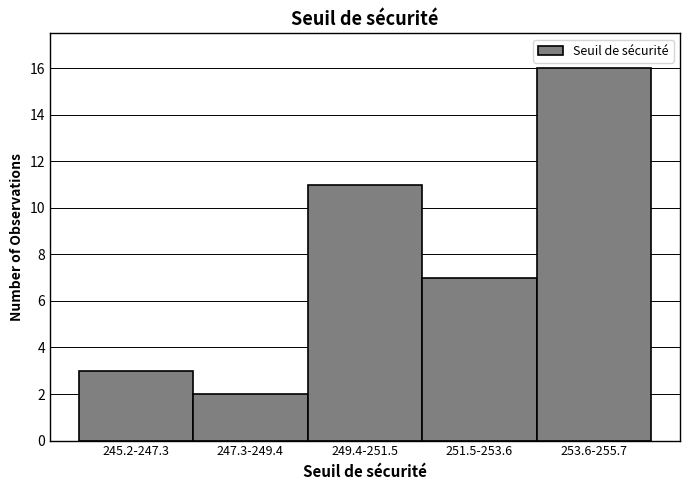

Reading left to right, what are all the values shown in this chart?

3	2	11	7	16